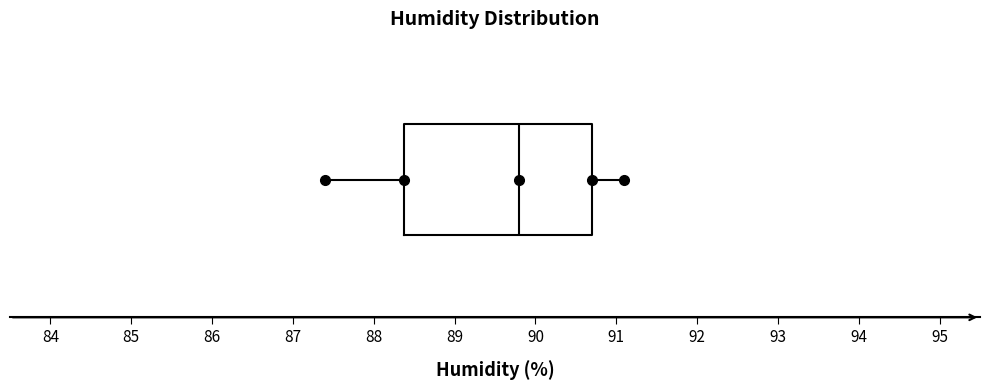

Read this box plot against the x-axis: the position of the median line, the range covered by the box, and the ends of both whiskers. The values are not printed on the chart, so give them approximately, as read against the axis.

median 89.8, box 88.4 to 90.7, whiskers 87.4 to 91.1